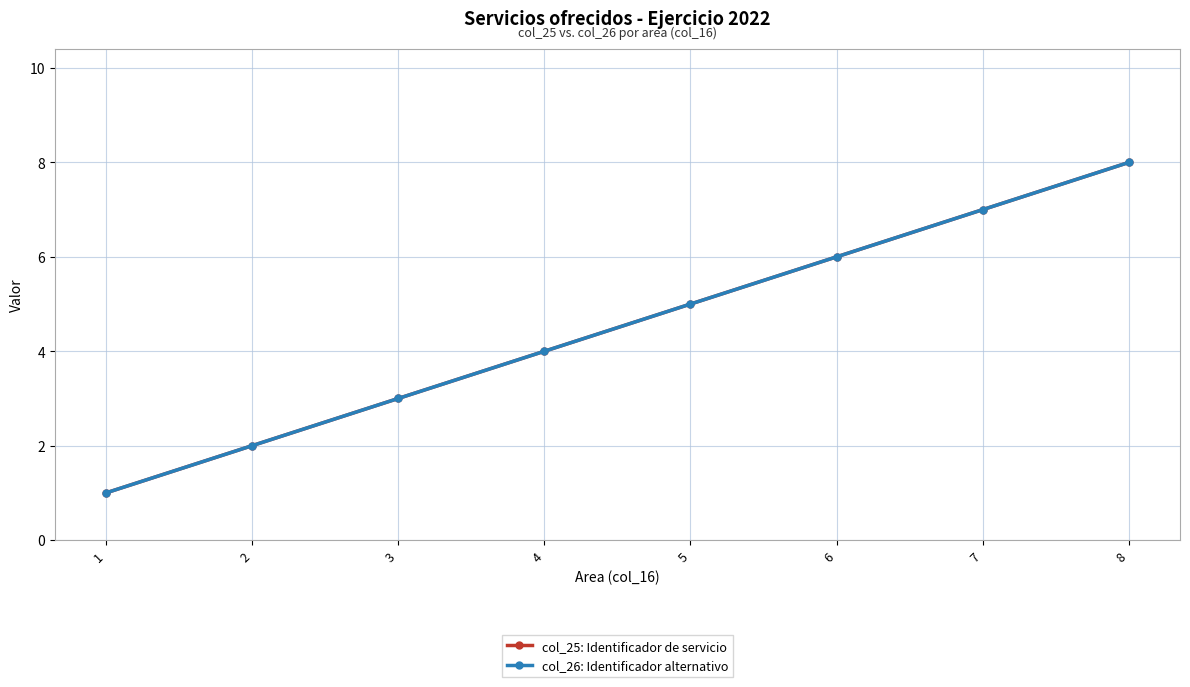

Is this an area chart (filled region under the line)?

No